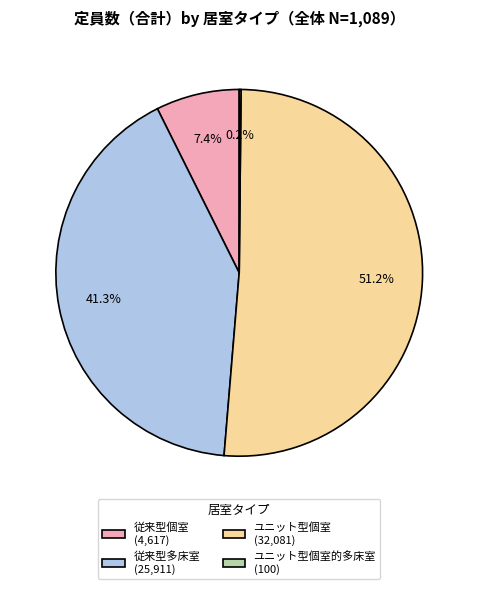

What is the largest slice in the pie chart?

ユニット型個室 (32,081)